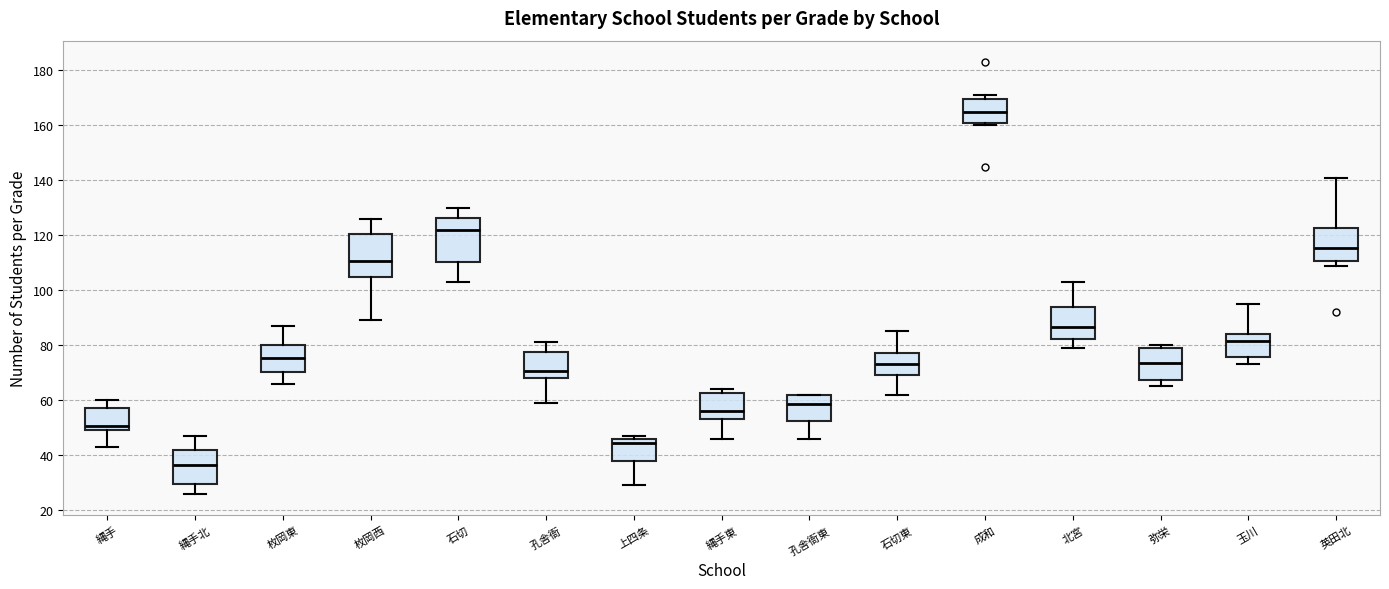

Reading left to right, transcribe this box plot: for each box, give where its median line is, the range the box spans, and where its two whiskers end, as read against the y-axis. The values are not printed on the chart, so give them approximately, as read against the axis.

縄手: median 50 (just above the box's lower edge), box 50 to 58, whiskers 44 to 60
縄手北: median 36, box 30 to 42, whiskers 26 to 48
枚岡東: median 76, box 70 to 80, whiskers 66 to 88
枚岡西: median 110, box 106 to 120, whiskers 90 to 126
石切: median 122, box 110 to 126, whiskers 104 to 130
孔舎衙: median 70, box 68 to 78, whiskers 60 to 82
上四条: median 44, box 38 to 46, whiskers 30 to 48
縄手東: median 56, box 54 to 62, whiskers 46 to 64
孔舎衙東: median 58, box 52 to 62, whiskers 46 to 62
石切東: median 74, box 70 to 78, whiskers 62 to 86
成和: median 166, box 162 to 170, whiskers 160 to 172
北宮: median 86, box 82 to 94, whiskers 80 to 104
弥栄: median 74, box 68 to 80, whiskers 66 to 80 (just above the box's upper edge)
玉川: median 82, box 76 to 84, whiskers 74 to 96
英田北: median 116, box 110 to 122, whiskers 110 (just below the box's lower edge) to 142